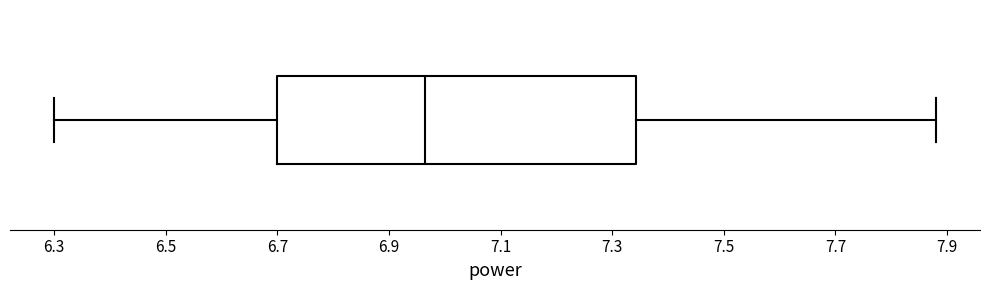

Transcribe this box plot: give where the median line is, the range the box spans, and where the two whiskers end, as read against the x-axis. The values are not printed on the chart, so give them approximately, as read against the axis.

median 6.96, box 6.70 to 7.34, whiskers 6.30 to 7.88